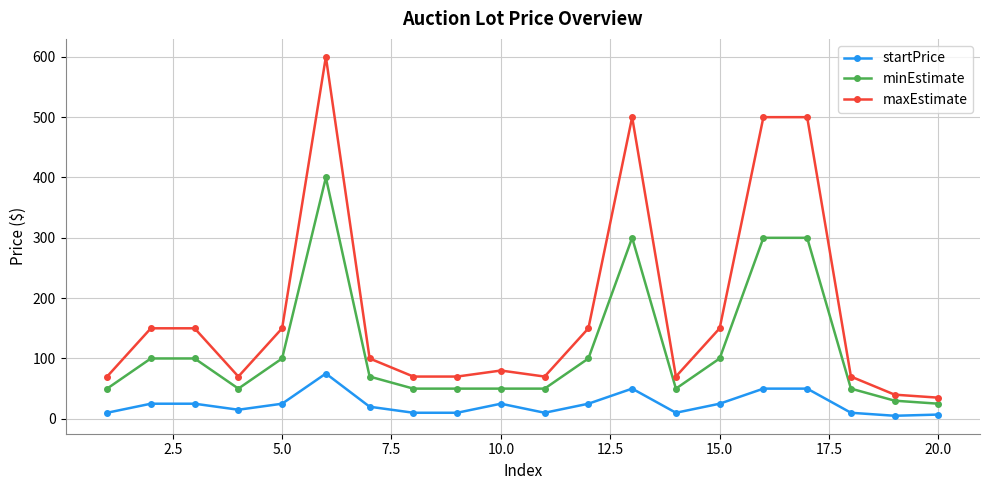

True or false: startPrice has more than 0 points higher than both neighbors.

True